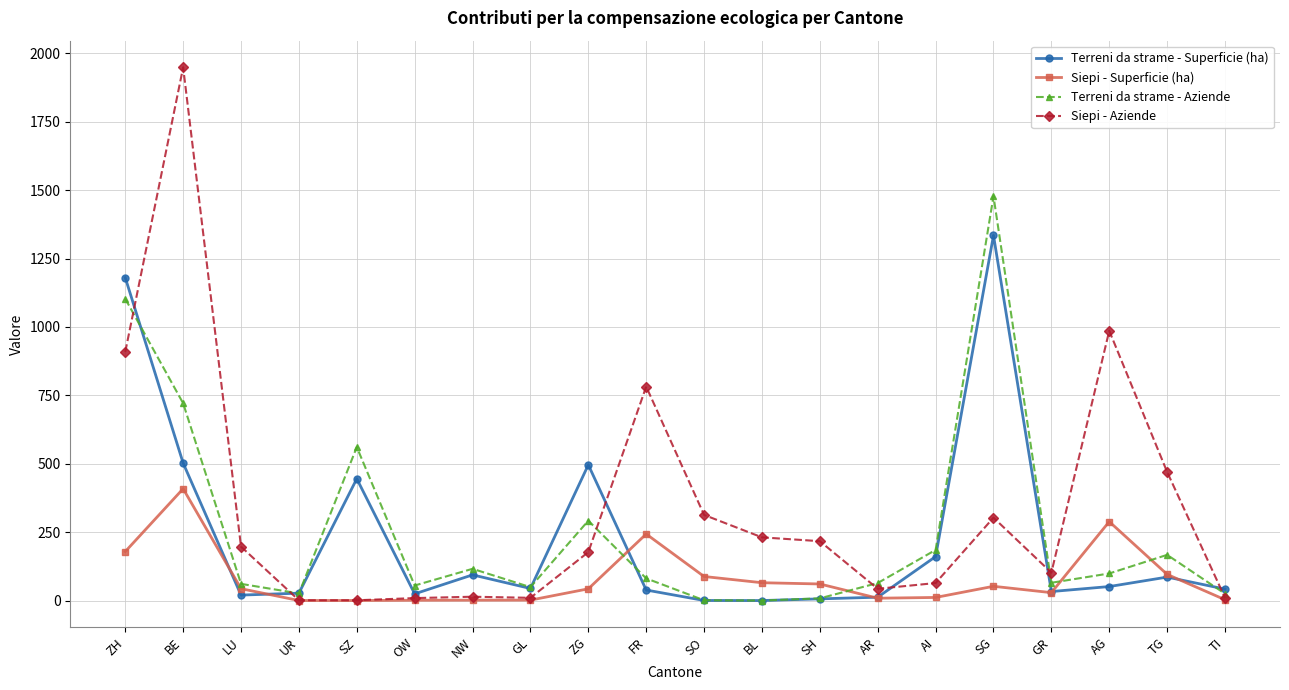

What is the average value of the Siepi - Superficie (ha) series?

81.2